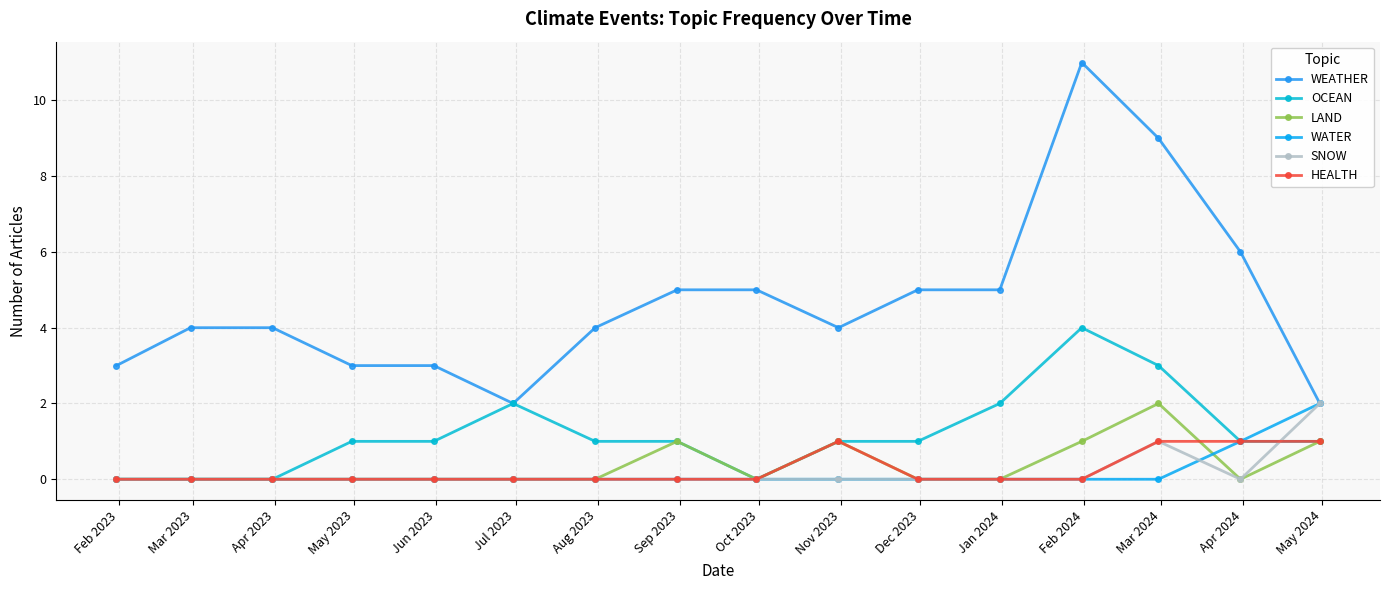

At which label does WEATHER first exceed 4?

Sep 2023